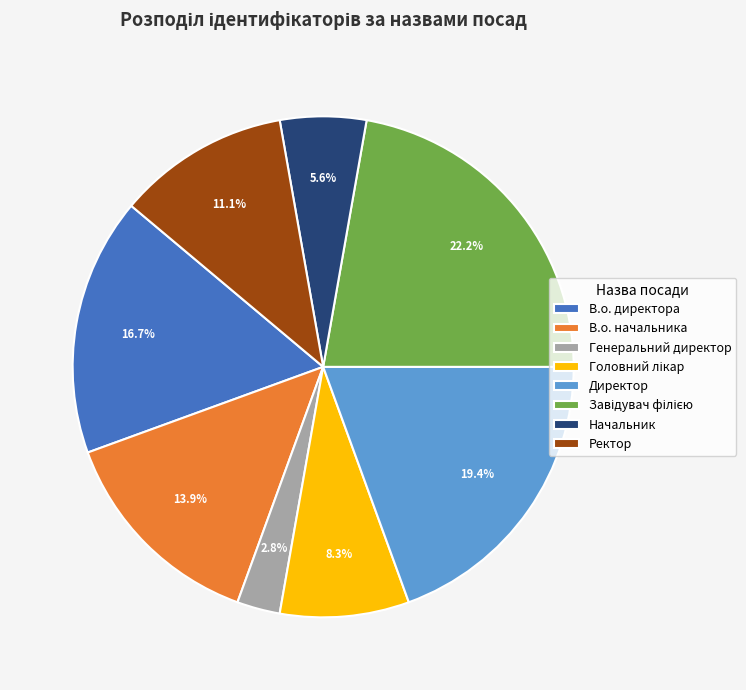

Do В.о. директора and Директор together represent more than half of the pie?

No